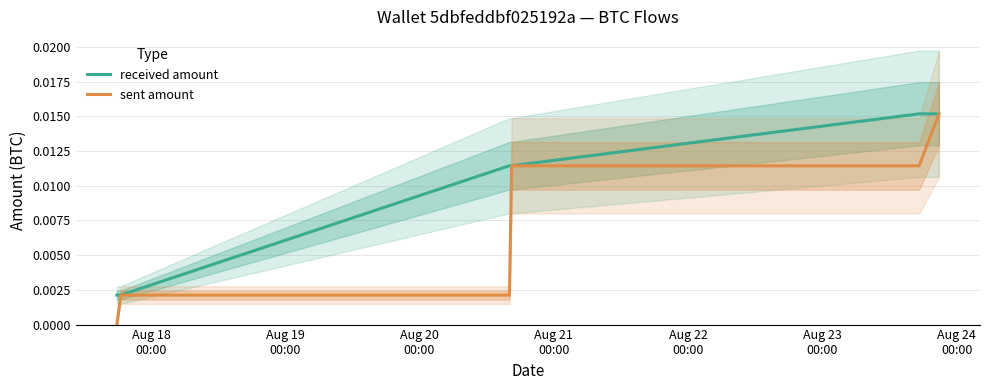

List the labels in order of sent amount value, smallest first.

Aug 18
00:00, Aug 19
00:00, Aug 20
00:00, Aug 21
00:00, Aug 22
00:00, Aug 23
00:00